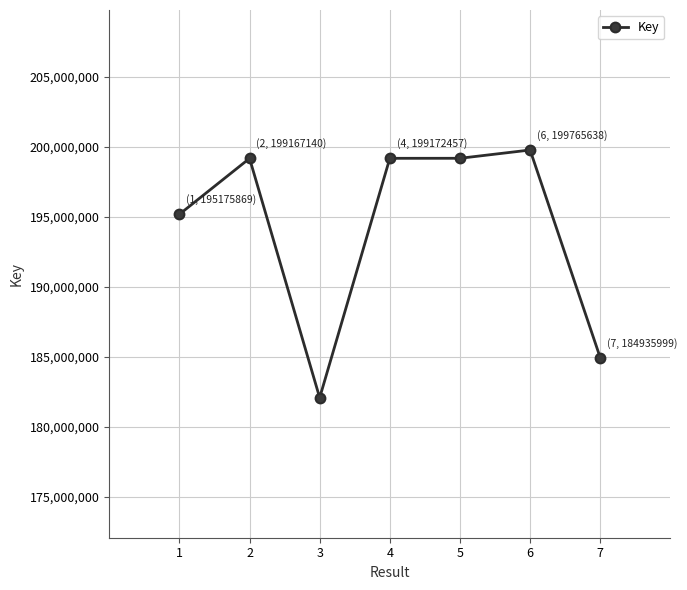

What is the greatest value displayed?

199765638